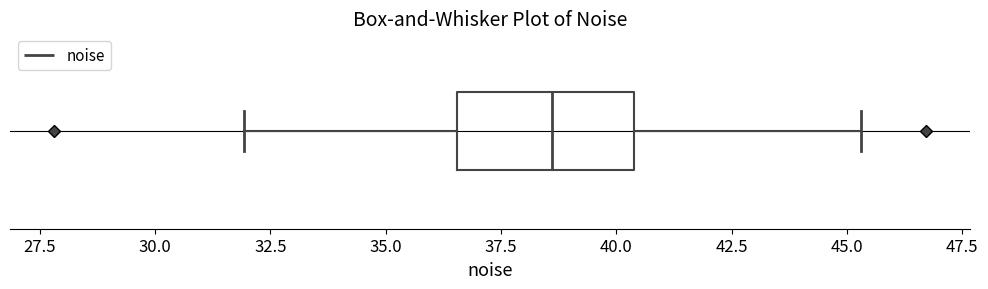

Transcribe this box plot: give where the median line is, the range the box spans, and where the two whiskers end, as read against the x-axis. The values are not printed on the chart, so give them approximately, as read against the axis.

median 38.5, box 36.5 to 40.5, whiskers 32.0 to 45.5